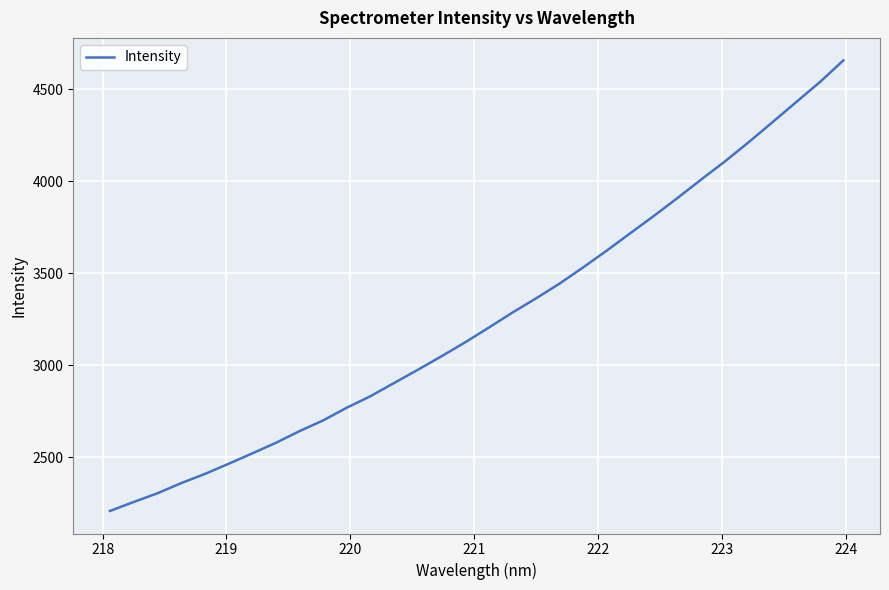

Does the chart display data point markers on the line(s)?

No